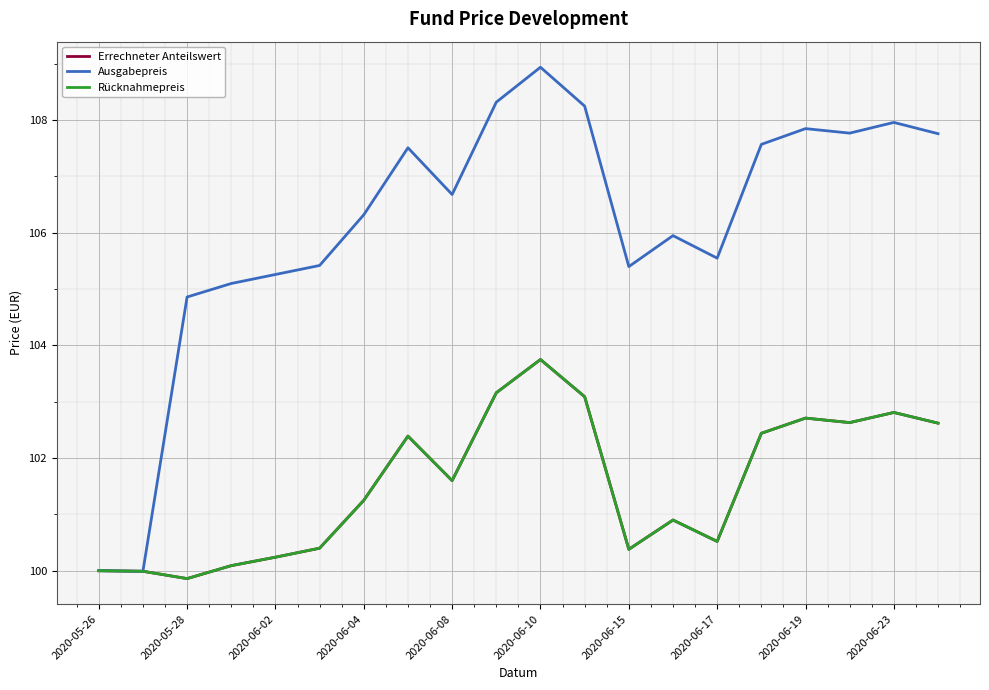

What is the difference between the maximum and second lowest values in the Ausgabepreis series?

8.9